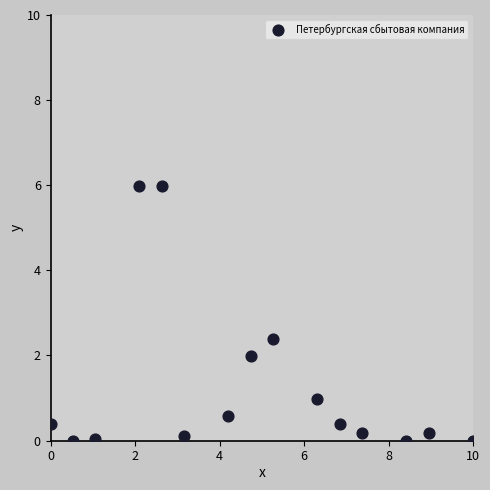

What is the range of X values (max minus min)?

10.0